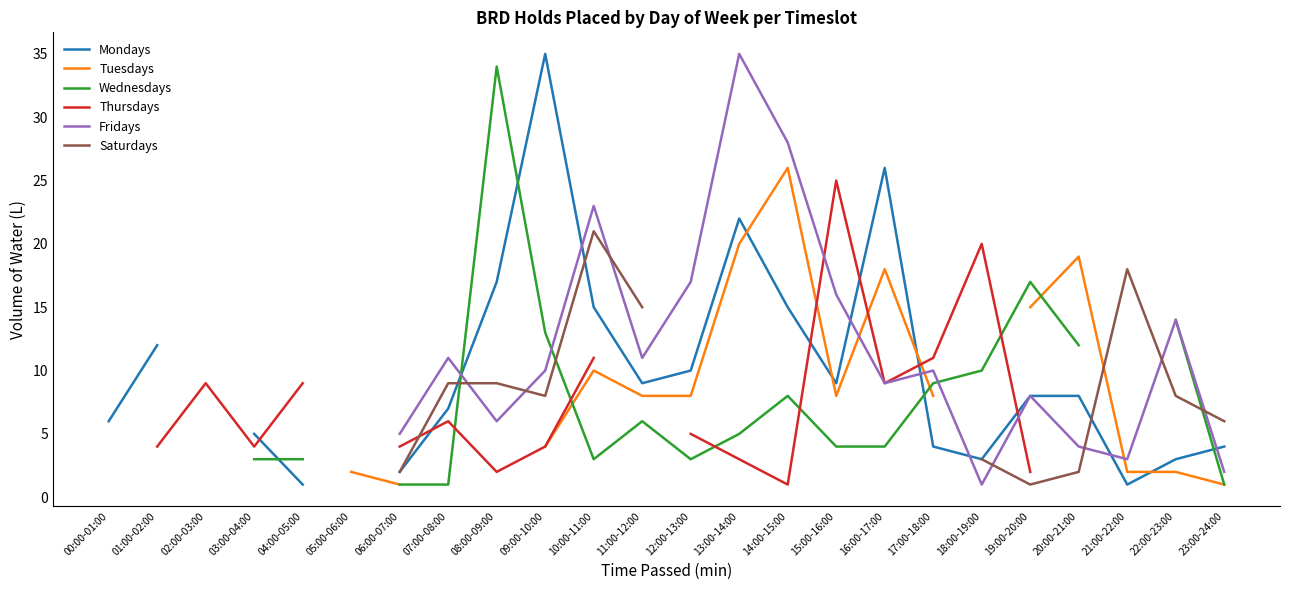

At how many categories does at least one series exceed 2?

23